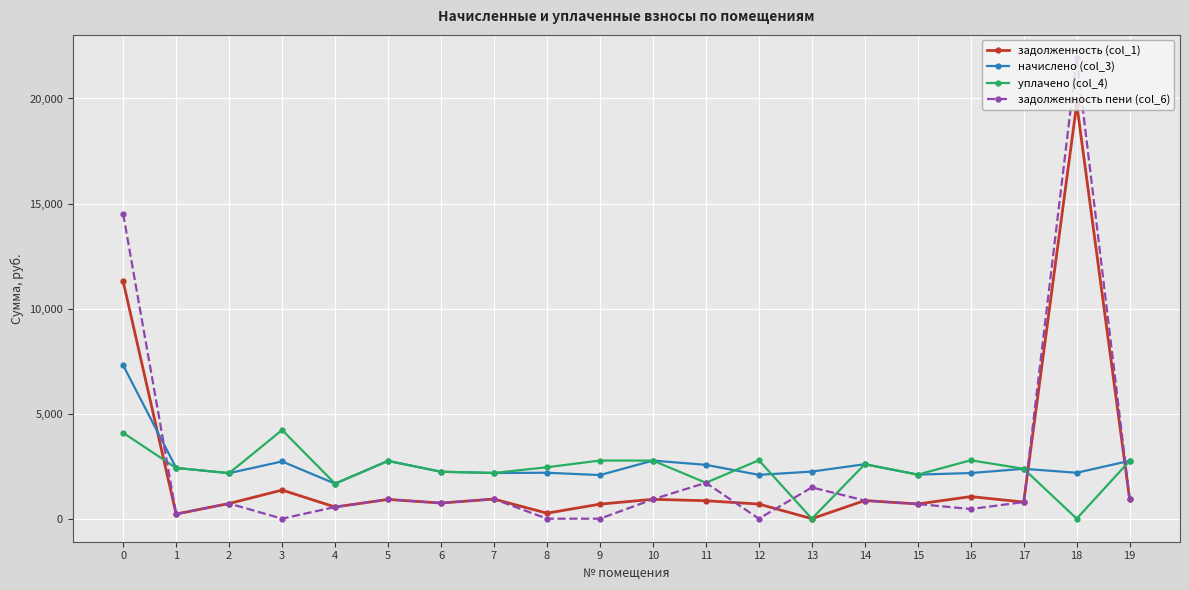

What is the value of the задолженность (col_1) point at the 10th from the left?

691.9